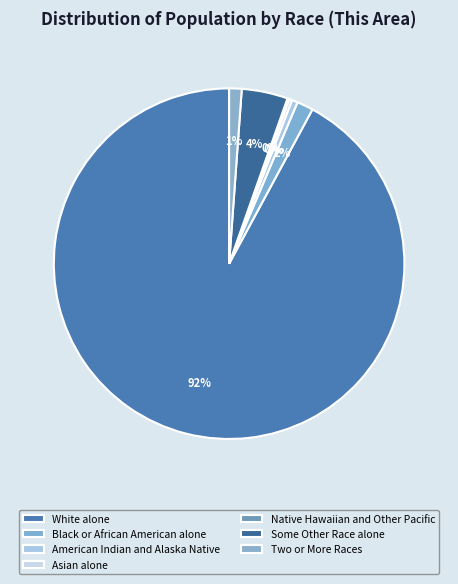

Does Native Hawaiian and Other Pacific represent more than half of the total?

No